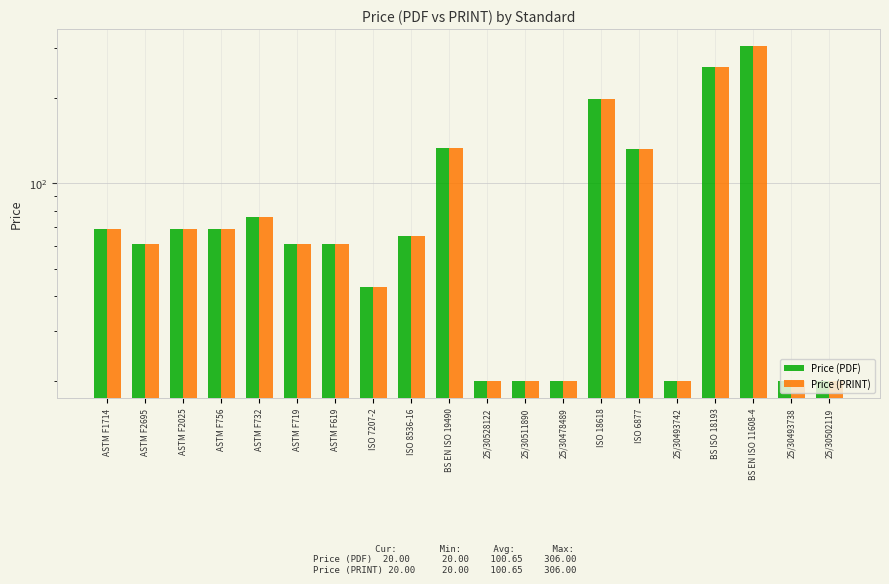

Which category has the highest value across all series?

BS EN ISO 11608-4